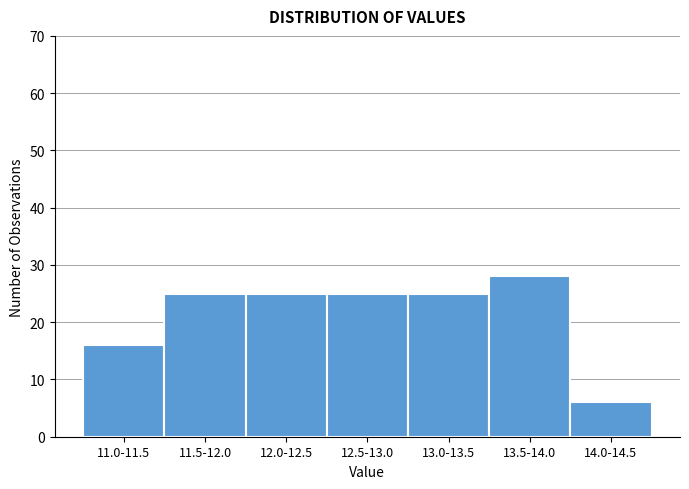

Reading left to right, what are all the values shown in this chart?

16	25	25	25	25	28	6